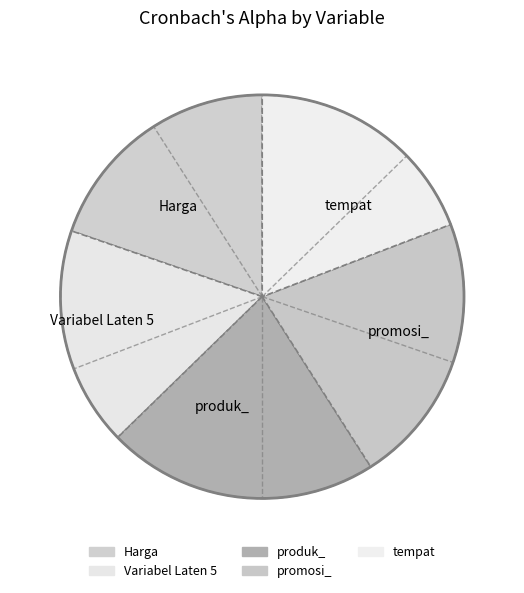

Is there a majority slice in this chart?

No